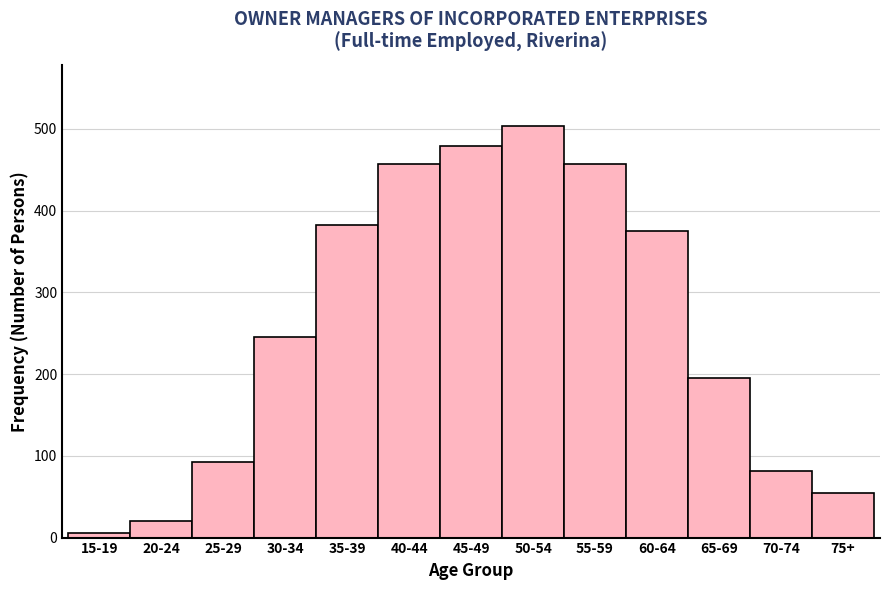

Reading left to right, list all the values displayed in this chart.

5	20	92	245	382	457	479	503	457	375	195	81	55